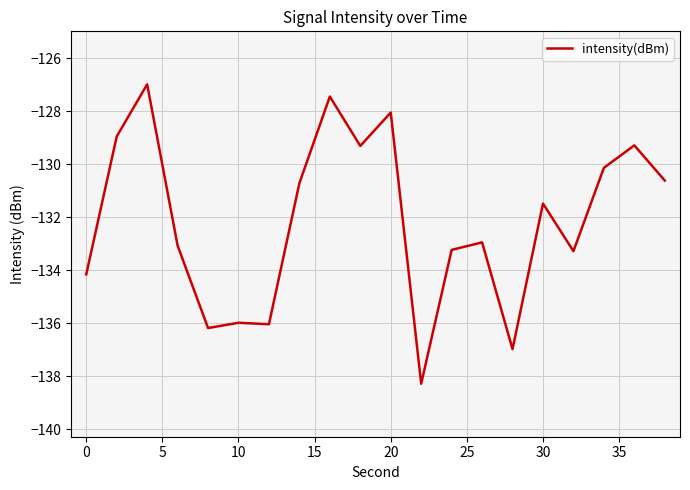

What is the smallest value displayed?

-138.3